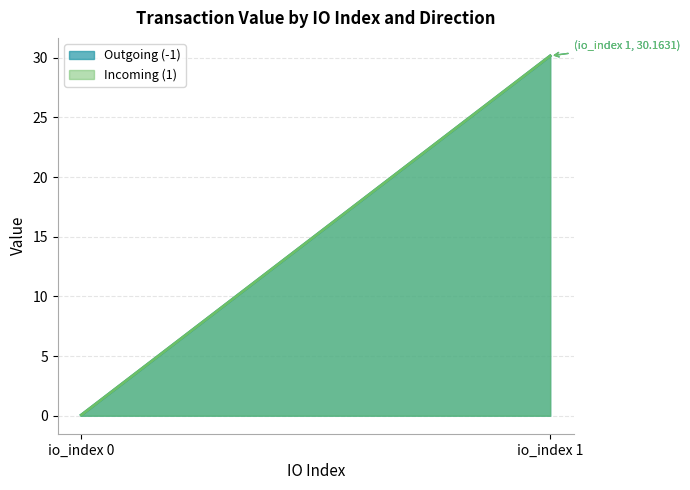

Count the number of categories in the chart.

2